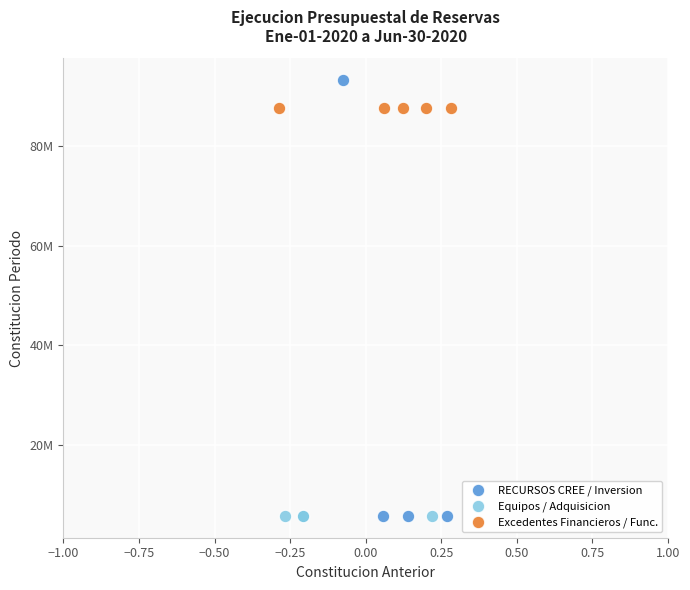

Which series contains the highest Y value?

RECURSOS CREE / Inversion